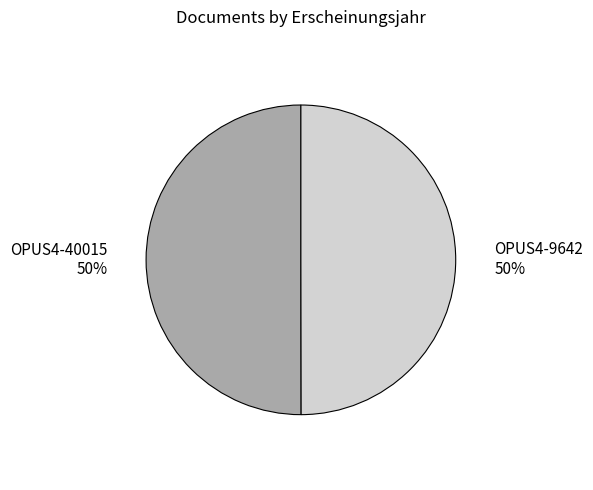

What is the ratio of the value at OPUS4-40015 to the value at OPUS4-9642?

1.0